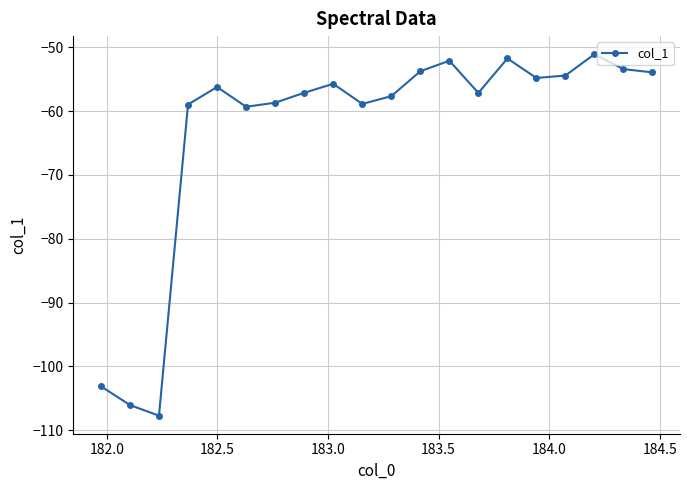

How many points are higher than both their immediate neighbors (excluding endpoints)?

5